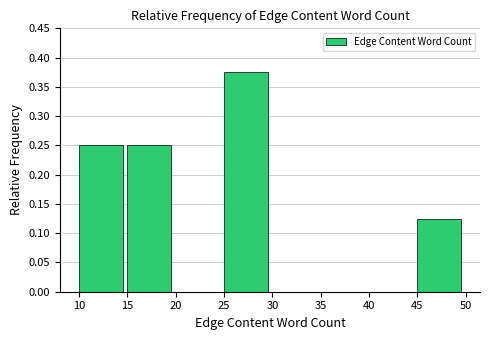

Reading left to right, list every bar in this chart as the range it spans on the x-axis followed by its height. The values are not printed on the chart, so give them approximately, as read against the axis.

10 to 15: 0.250
15 to 20: 0.250
20 to 25: 0
25 to 30: 0.375
30 to 35: 0
35 to 40: 0
40 to 45: 0
45 to 50: 0.125